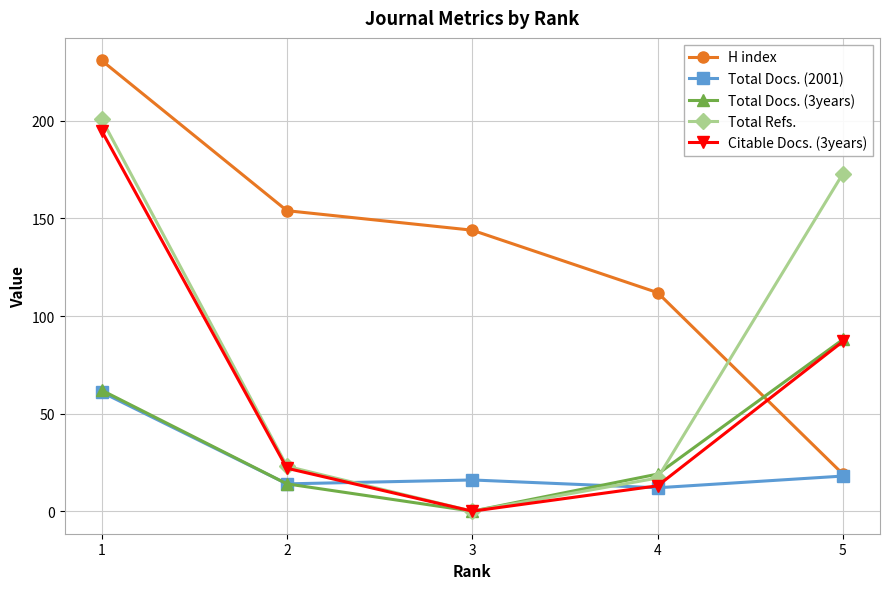

How many lines are shown in the chart?

5